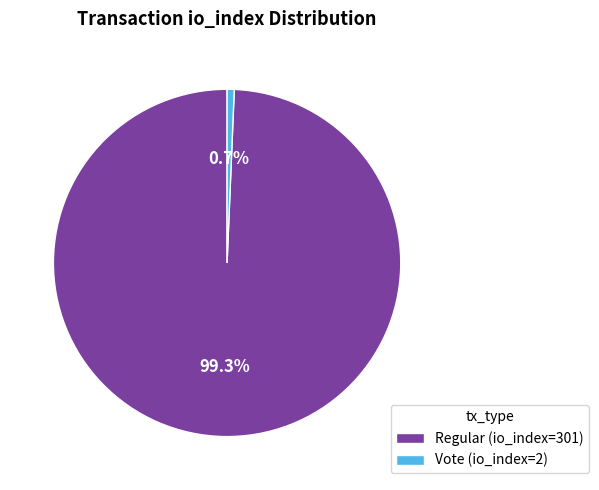

Count the number of slices in the pie.

2